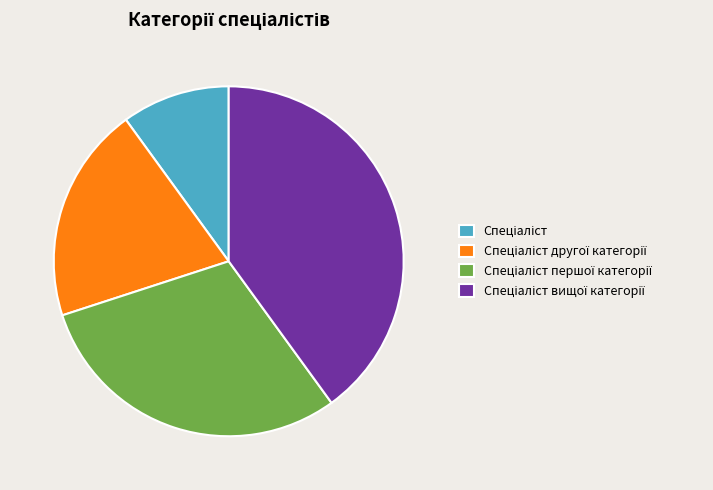

Is there a majority slice in this chart?

No